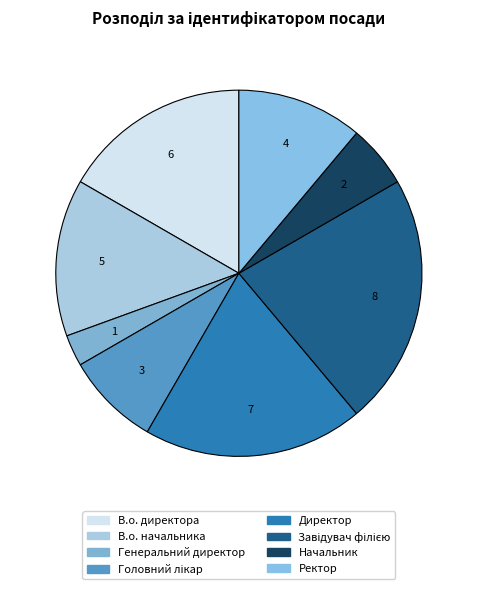

What portion of the pie excludes Ректор?

88.9%